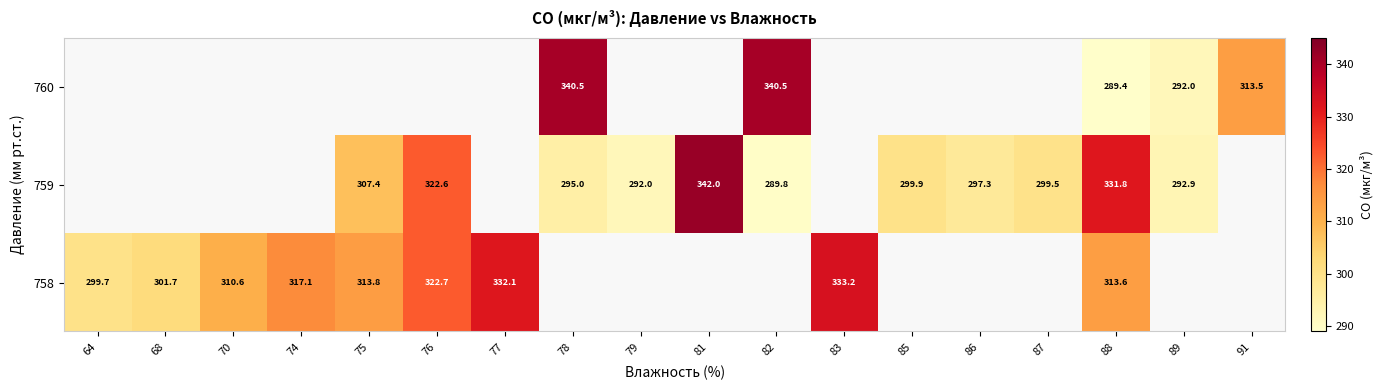

Is the value of 760 at 88 greater than the value of 758 at 74?

No